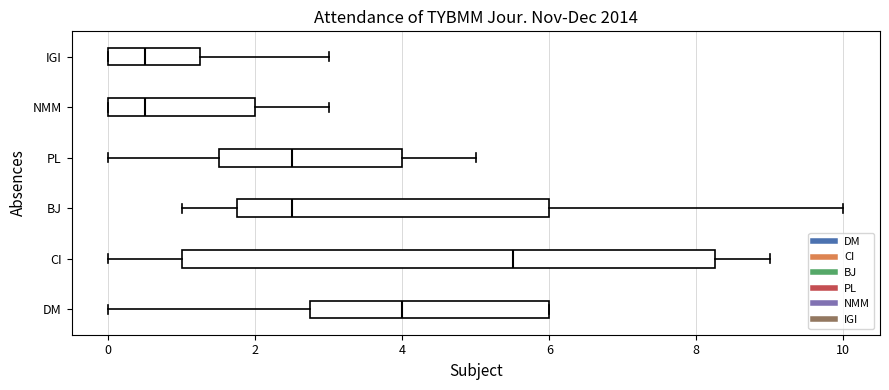

Comparing the boxes themselves (not the whiskers), which one is the widest?

CI